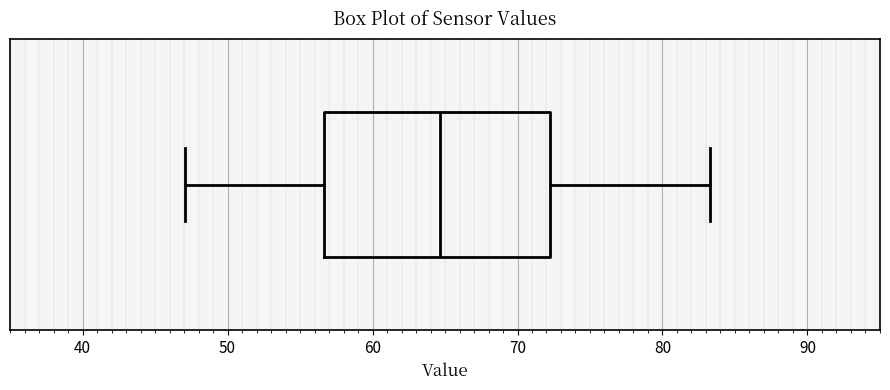

Transcribe this box plot: give where the median line is, the range the box spans, and where the two whiskers end, as read against the x-axis. The values are not printed on the chart, so give them approximately, as read against the axis.

median 65, box 57 to 72, whiskers 47 to 83